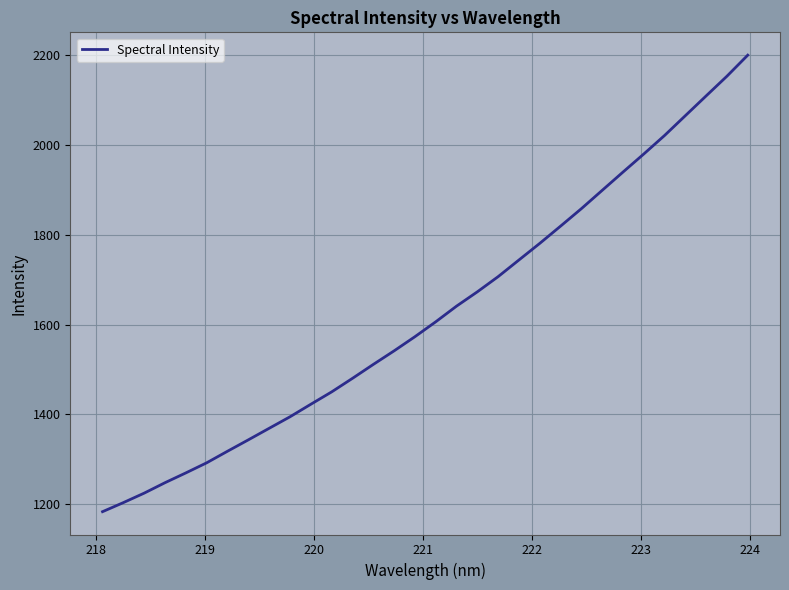

What is the smallest value displayed?

1183.4